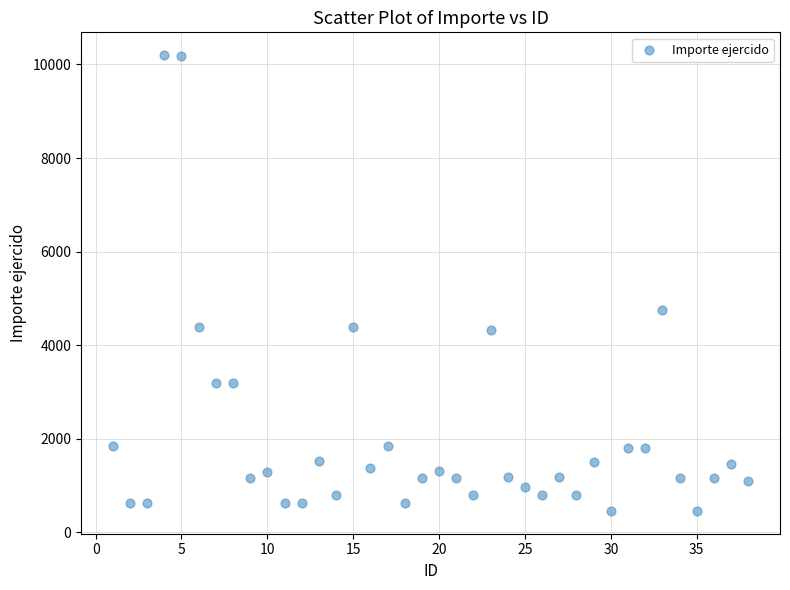

What is the range of X values (max minus min)?

37